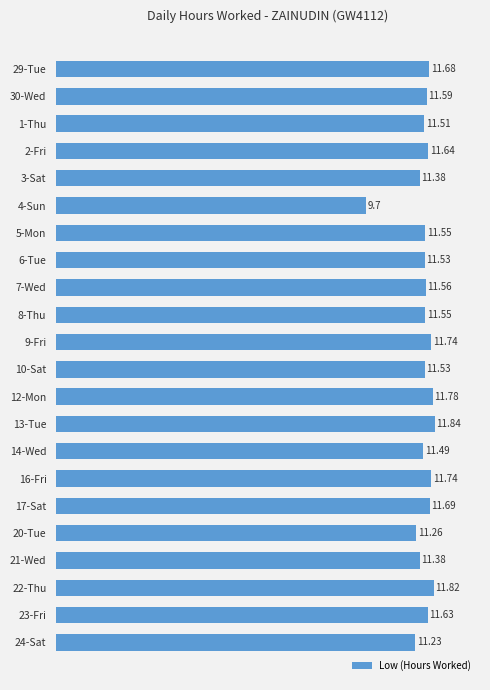

What is the difference between the second highest and minimum values?

2.1